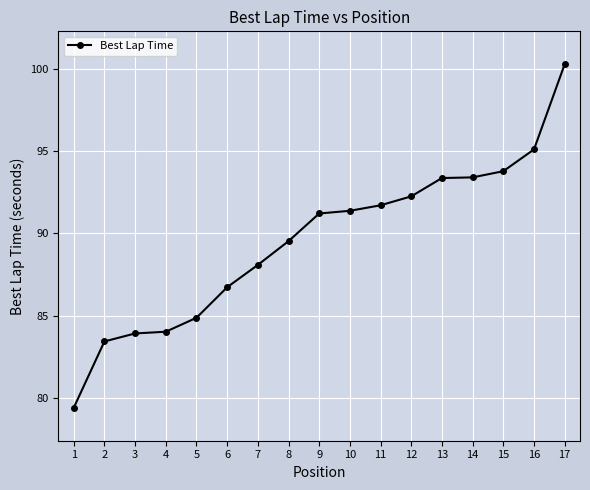

What is the value of the 5th point from the left?

84.9